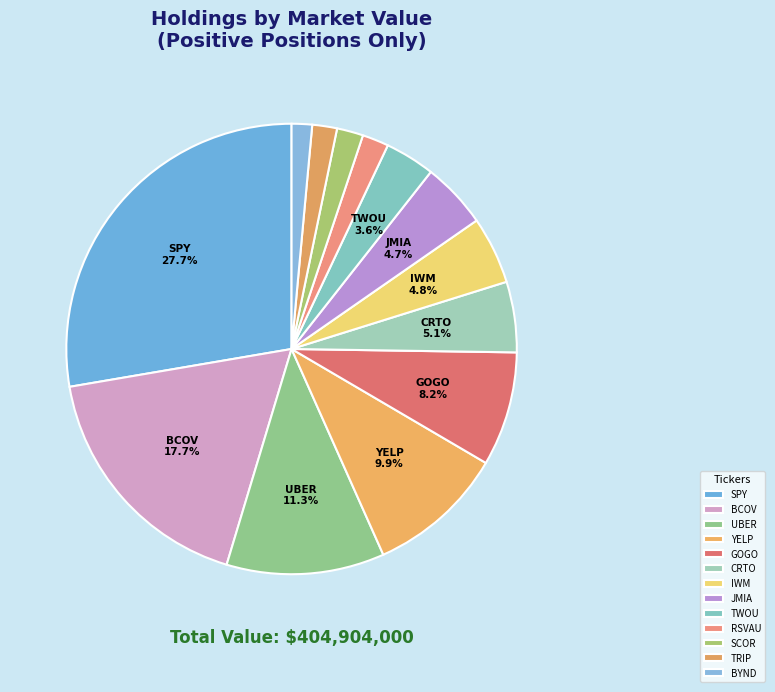

Is the sum of JMIA and BYND greater than half?

No